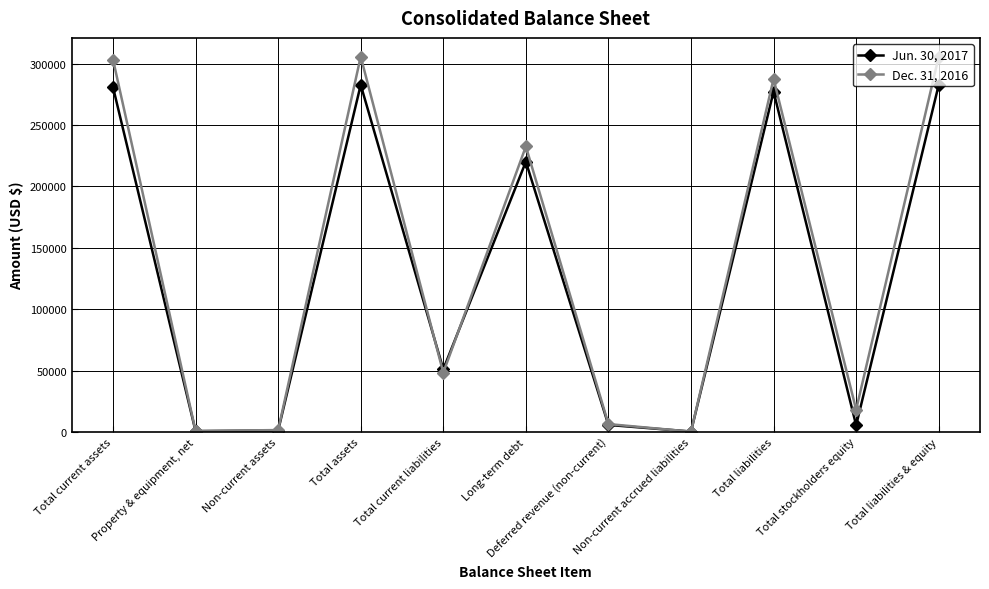

What is the greatest value displayed?

305776